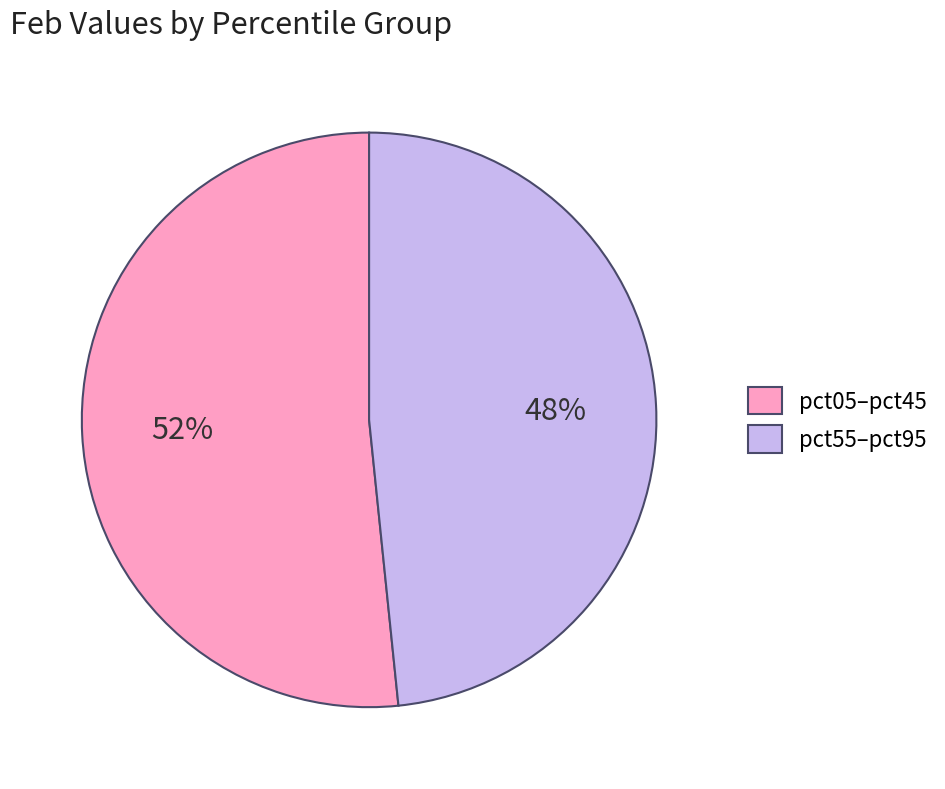

Which slice is the largest?

pct05–pct45